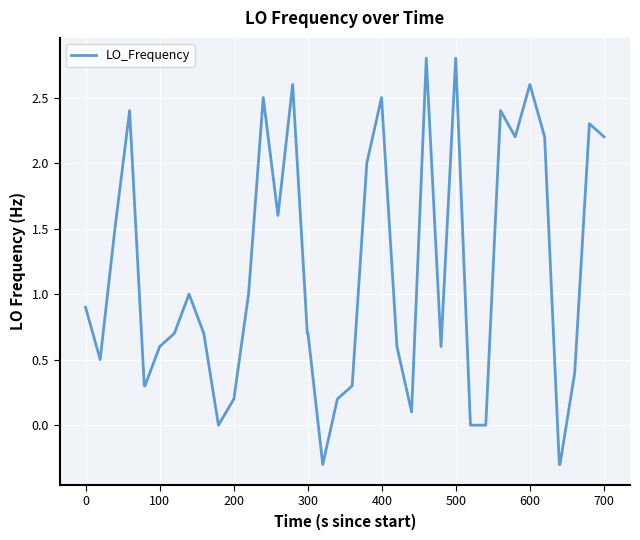

What is the difference between the maximum and minimum values?

3.1